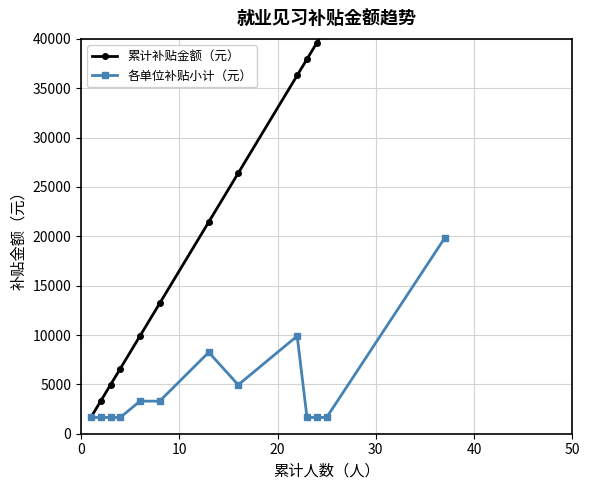

What are all the series names shown in the legend?

累计补贴金额（元）, 各单位补贴小计（元）